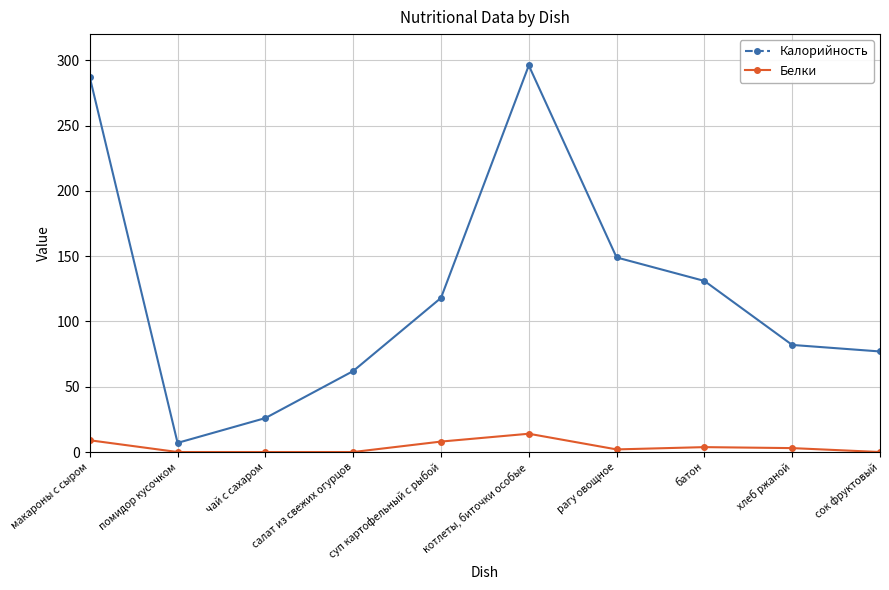

How many interior local peaks does the Калорийность series have?

1